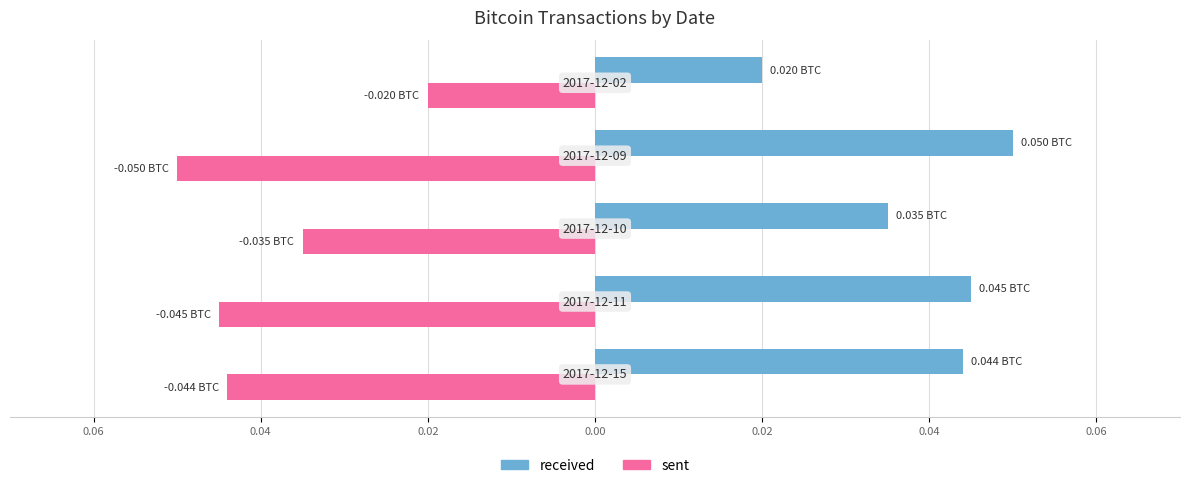

Are the bars grouped side by side (vs. stacked)?

Yes